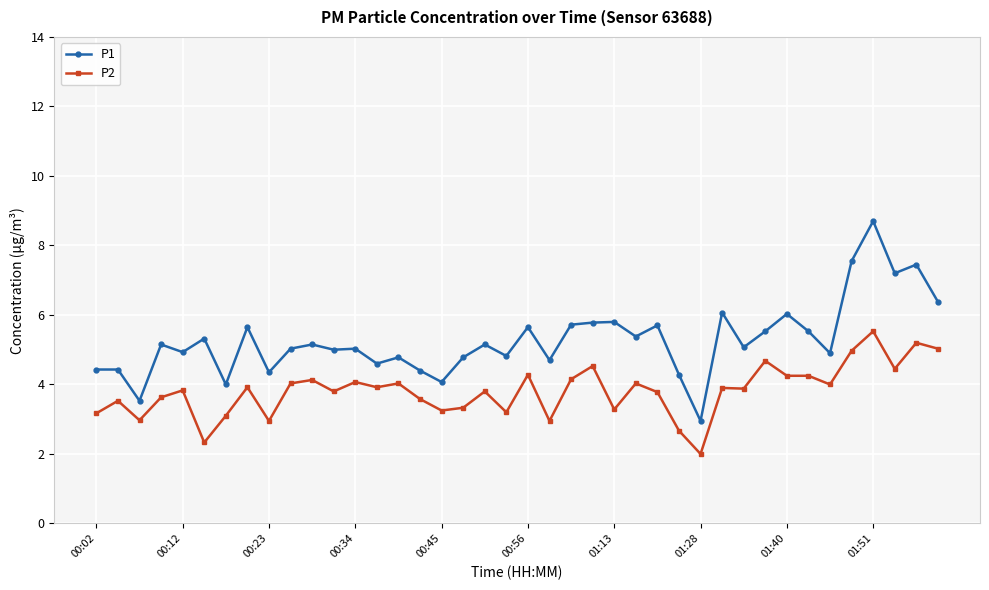

Which series has the largest range (max minus min)?

P1